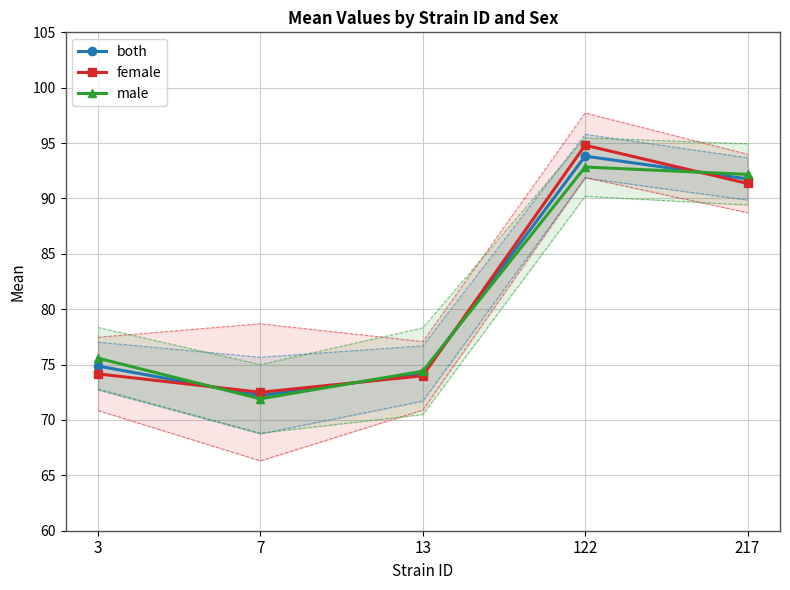

What is the difference between the highest and lowest values at 13?

0.4